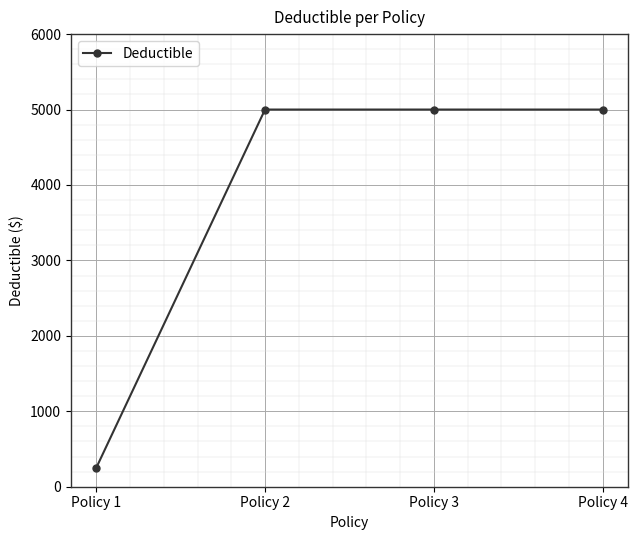

Is it true that the value at Policy 4 is 8417?

False